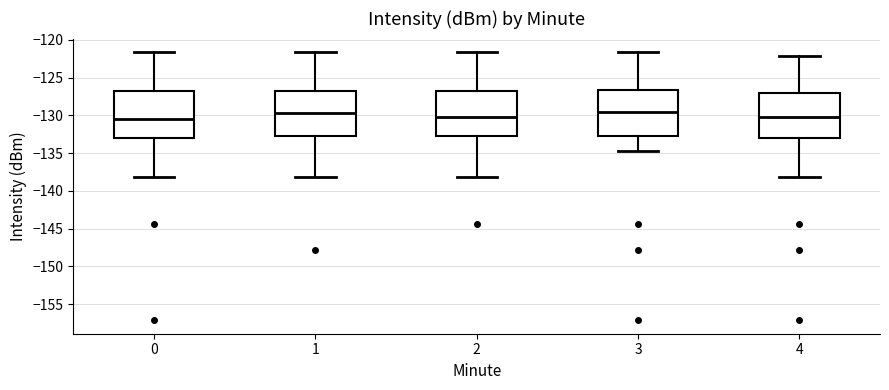

Reading left to right, transcribe this box plot: for each box, give where its median line is, the range the box spans, and where its two whiskers end, as read against the y-axis. The values are not printed on the chart, so give them approximately, as read against the axis.

0: median -130.5, box -133.0 to -127.0, whiskers -138.0 to -121.5
1: median -129.5, box -132.5 to -126.5, whiskers -138.0 to -121.5
2: median -130.0, box -132.5 to -127.0, whiskers -138.0 to -121.5
3: median -129.5, box -132.5 to -126.5, whiskers -134.5 to -121.5
4: median -130.0, box -133.0 to -127.0, whiskers -138.0 to -122.0